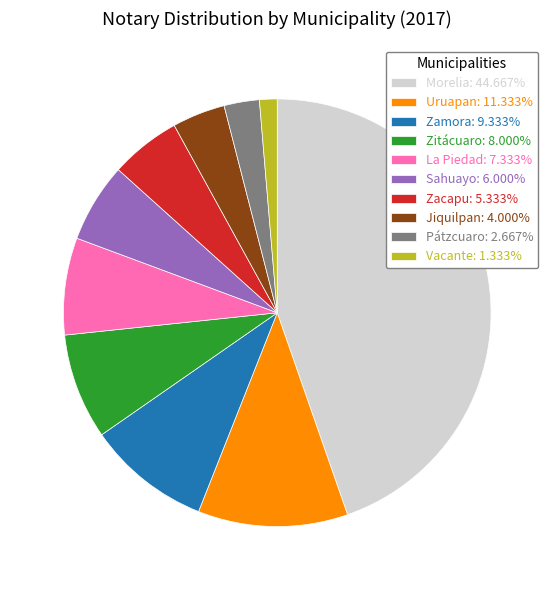

True or false: Zacapu accounts for 12% of the total.

False